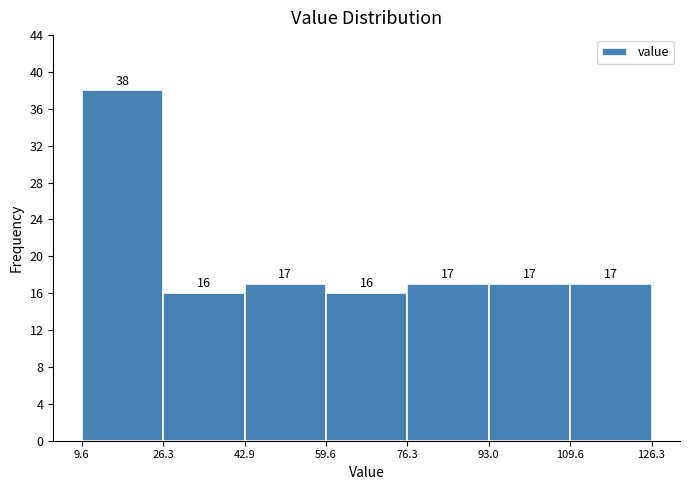

Over which range of the x-axis is the bar tallest?

9.6 to 26.3